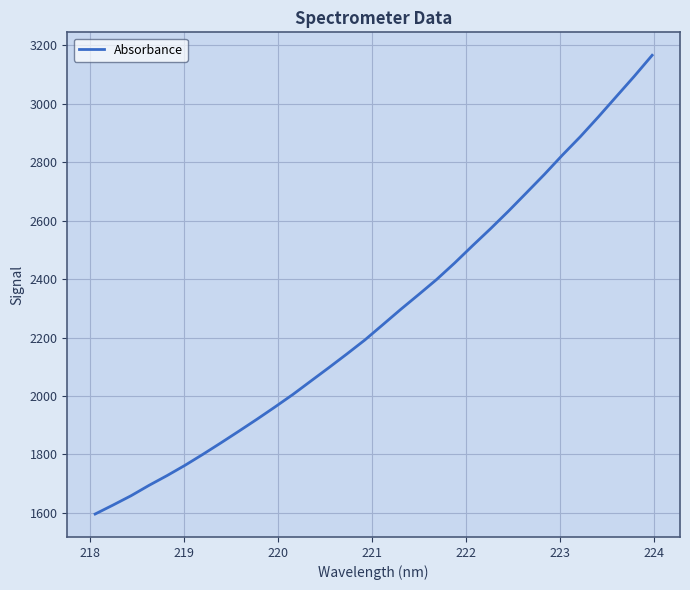

What is the smallest value displayed?

1596.0